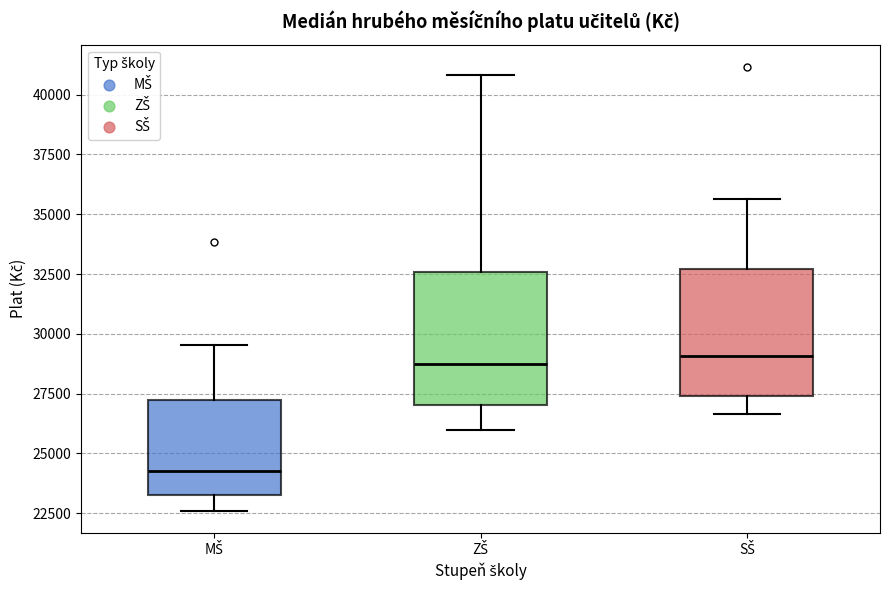

Reading left to right, transcribe this box plot: for each box, give where its median line is, the range the box spans, and where its two whiskers end, as read against the y-axis. The values are not printed on the chart, so give them approximately, as read against the axis.

MŠ: median 24000, box 23500 to 27000, whiskers 22500 to 29500
ZŠ: median 28500, box 27000 to 32500, whiskers 26000 to 41000
SŠ: median 29000, box 27500 to 32500, whiskers 26500 to 35500